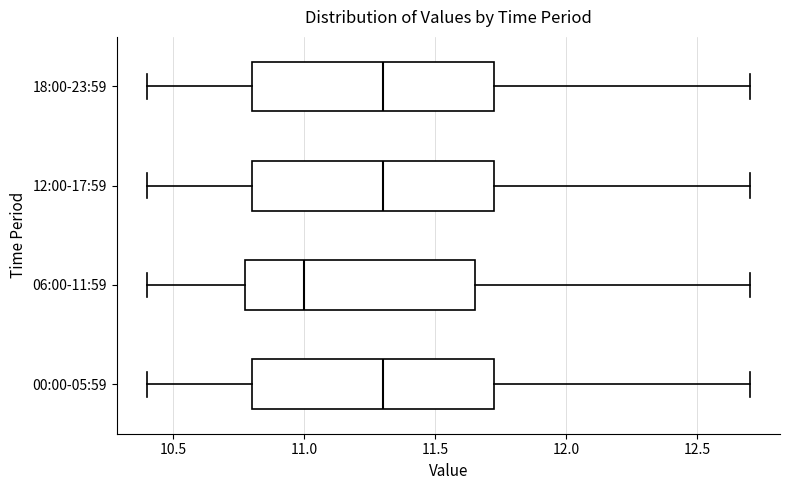

Reading bottom to top, transcribe this box plot: for each box, give where its median line is, the range the box spans, and where its two whiskers end, as read against the x-axis. The values are not printed on the chart, so give them approximately, as read against the axis.

00:00-05:59: median 11.30, box 10.80 to 11.75, whiskers 10.40 to 12.70
06:00-11:59: median 11.00, box 10.80 to 11.65, whiskers 10.40 to 12.70
12:00-17:59: median 11.30, box 10.80 to 11.75, whiskers 10.40 to 12.70
18:00-23:59: median 11.30, box 10.80 to 11.75, whiskers 10.40 to 12.70